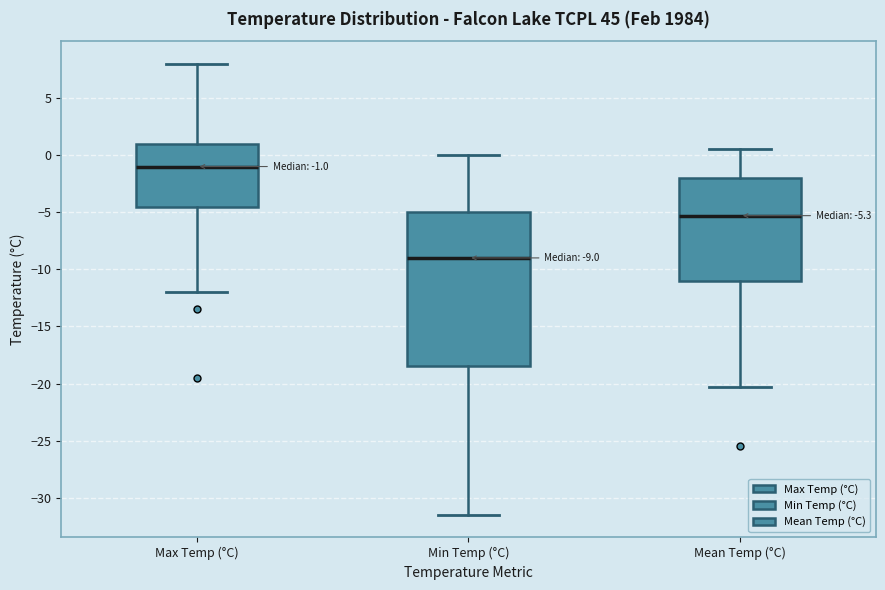

Which box's median line is the lowest?

Min Temp (°C)